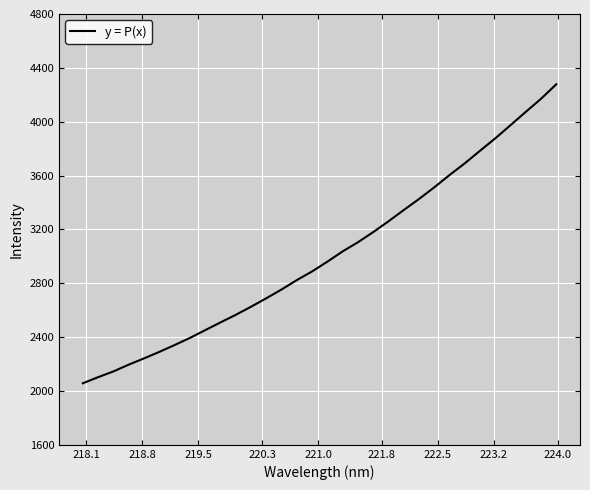

What is the difference between the maximum and minimum values?

2221.1